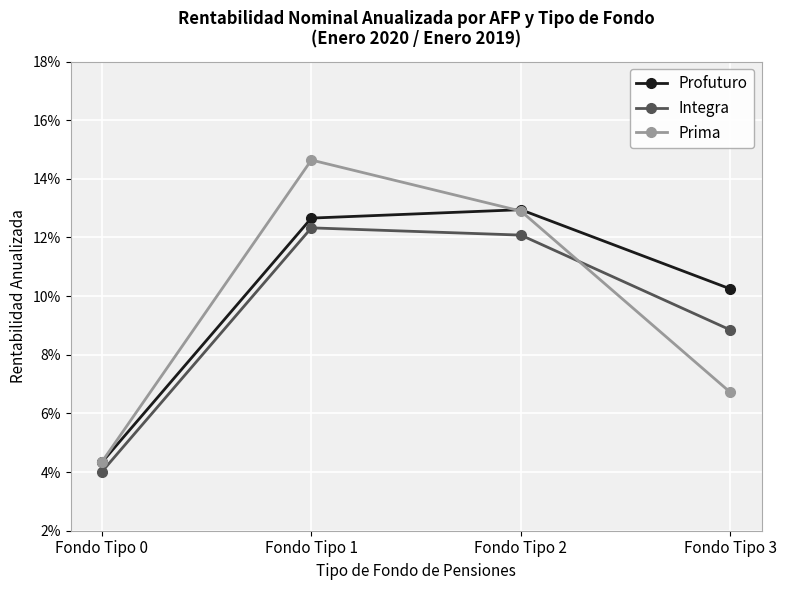

What is the value of the Prima point at the 4th from the left?

0.1